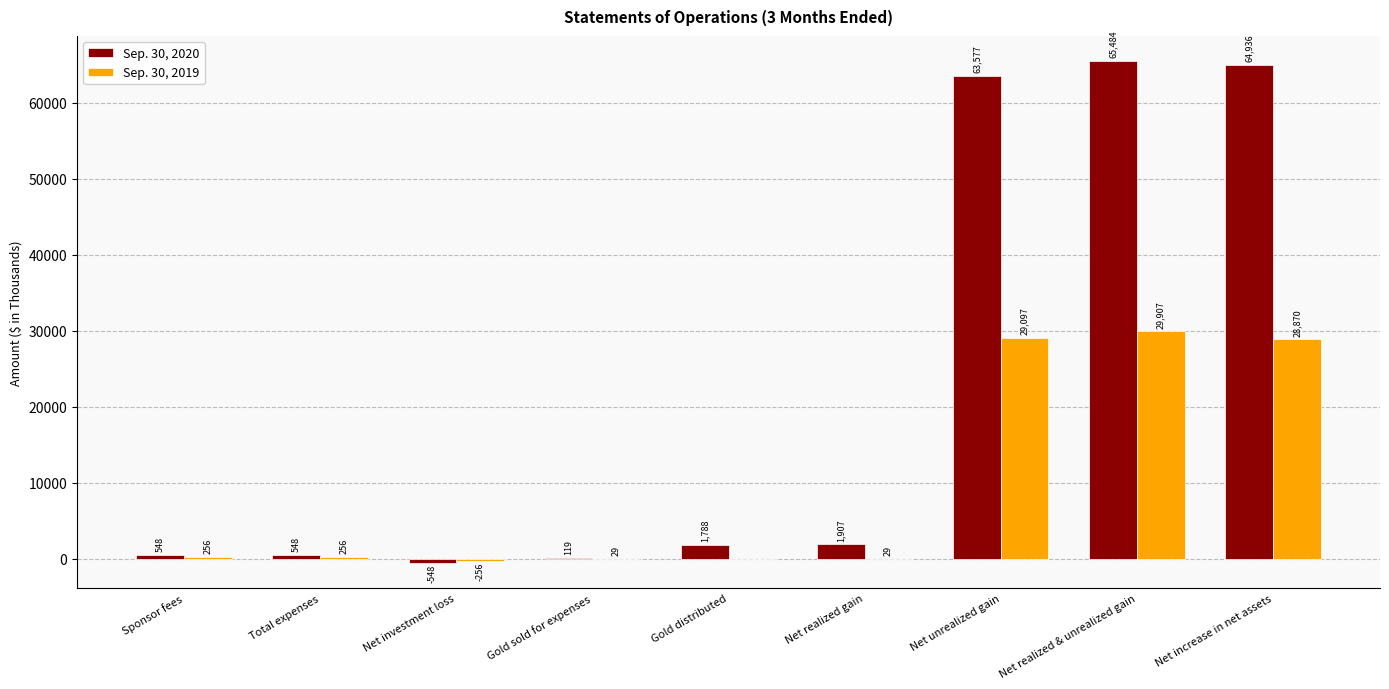

Read the Sep. 30, 2019 value at Net realized & unrealized gain, to the nearest 50.

29900